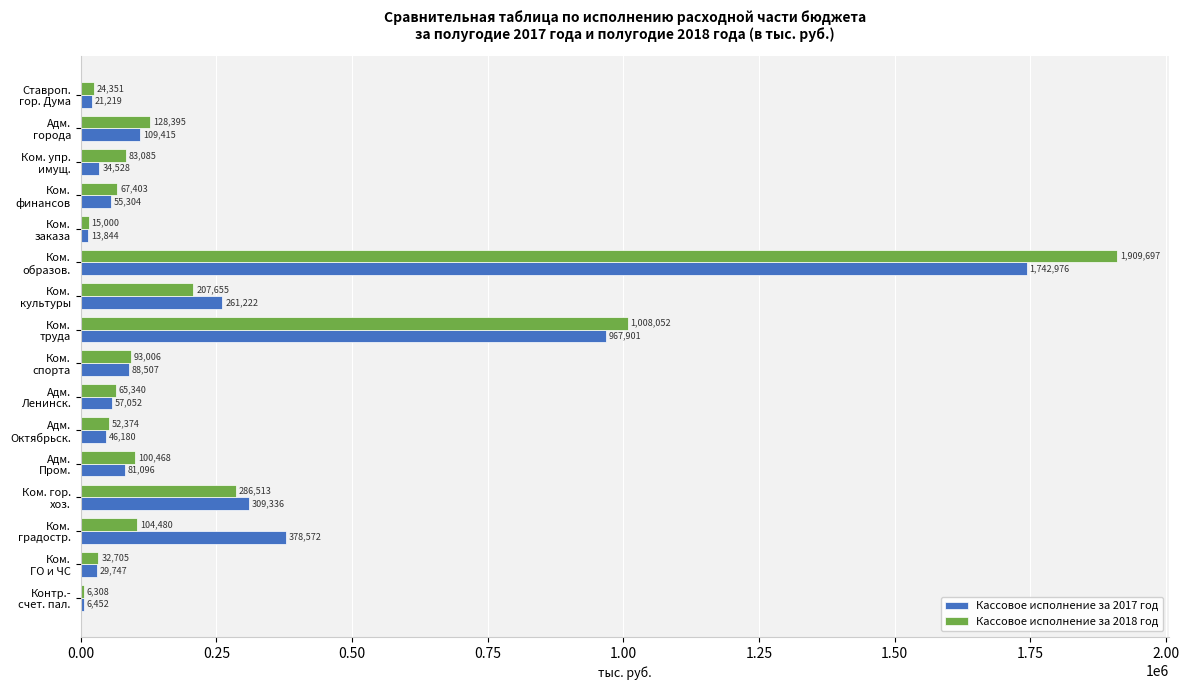

Rank the series by their average value, from highest to lowest.

Кассовое исполнение за 2017 год, Кассовое исполнение за 2018 год